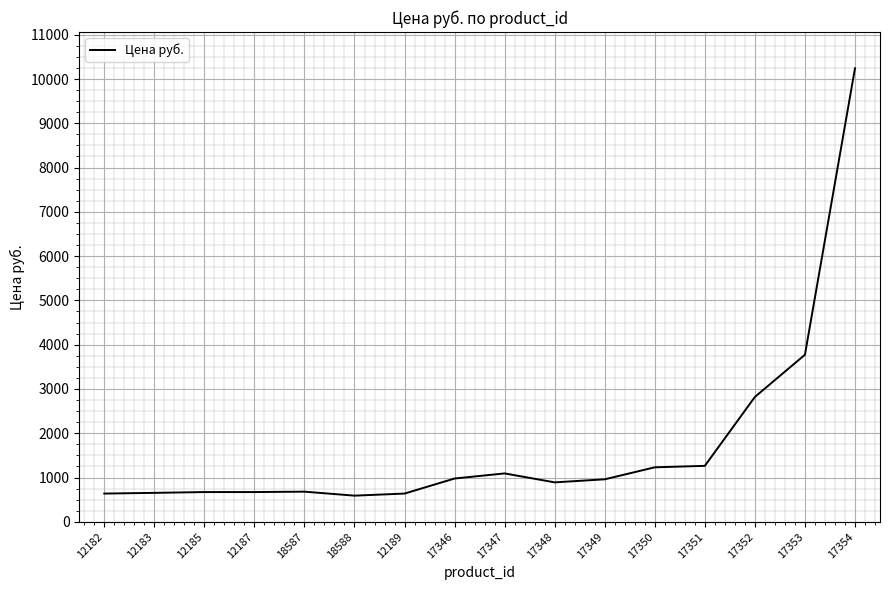

What is the difference between the values at 17352 and 17349?

1860